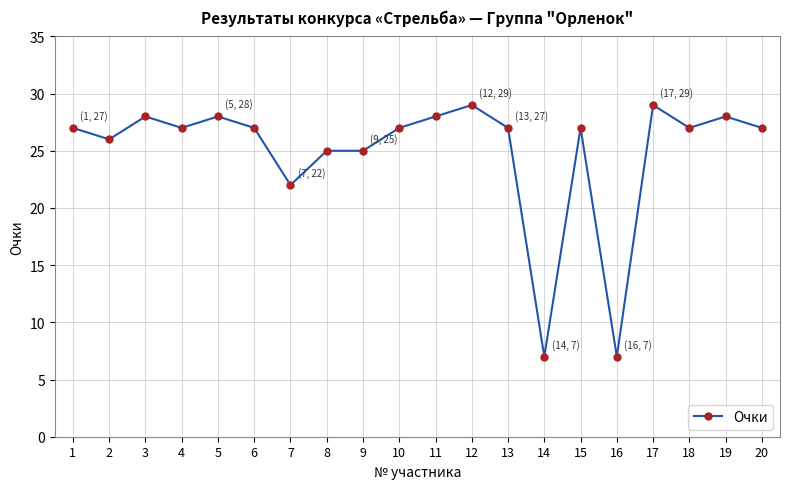

The value at 18 is 48. True or false?

False